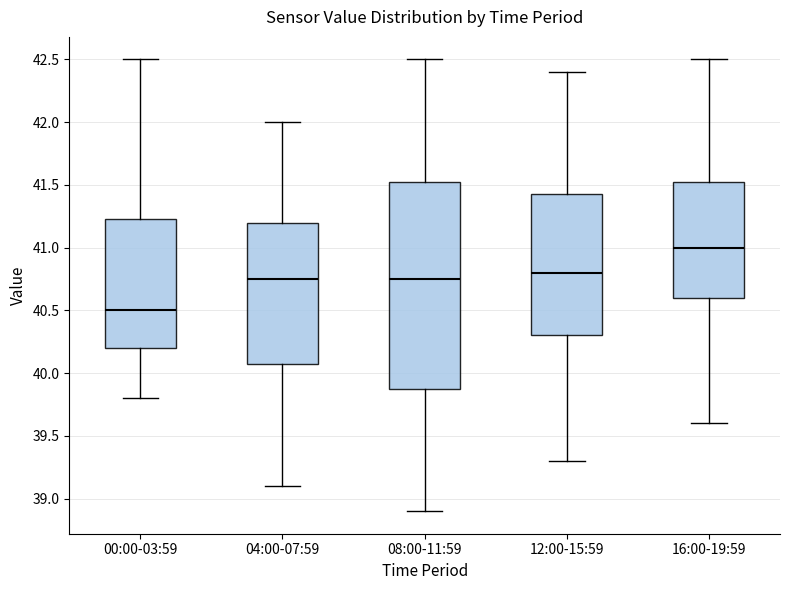

Which box's median line is the lowest?

00:00-03:59